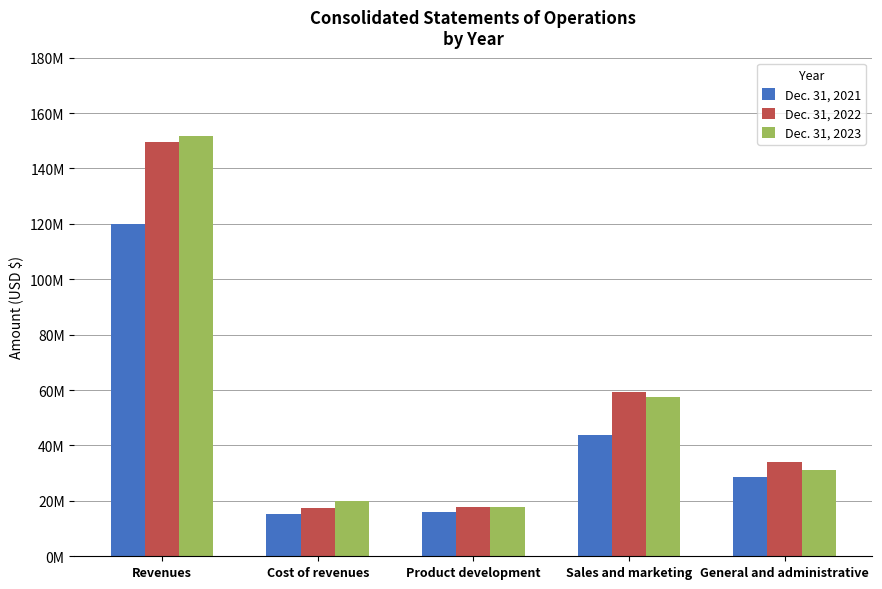

What are all the series names shown in the legend?

Dec. 31, 2021, Dec. 31, 2022, Dec. 31, 2023